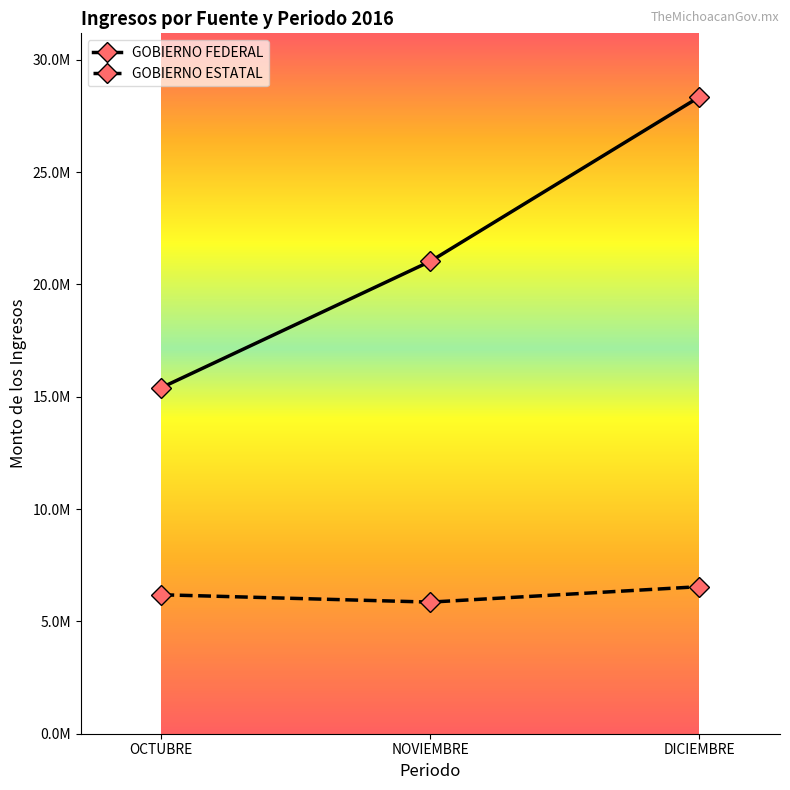

What are all the series names shown in the legend?

GOBIERNO FEDERAL, GOBIERNO ESTATAL